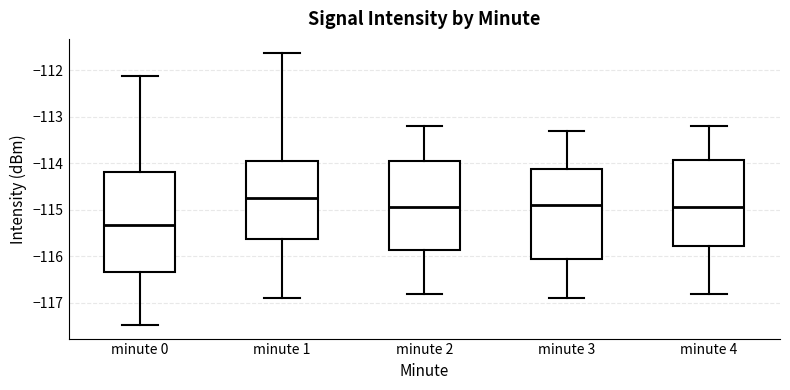

Which box's median line is the lowest?

minute 0